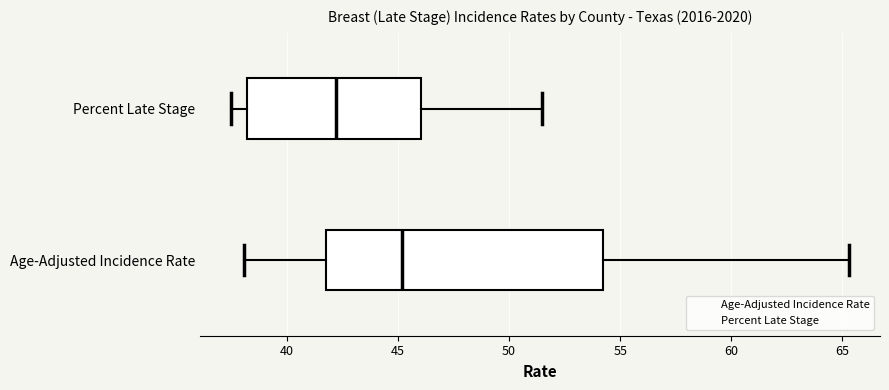

Reading bottom to top, read every box against the x-axis: the position of its median line, the range the box covers, and the ends of its whiskers. The values are not printed on the chart, so give them approximately, as read against the axis.

Age-Adjusted Incidence Rate: median 45.0, box 42.0 to 54.5, whiskers 38.0 to 65.5
Percent Late Stage: median 42.0, box 38.0 to 46.0, whiskers 37.5 to 51.5